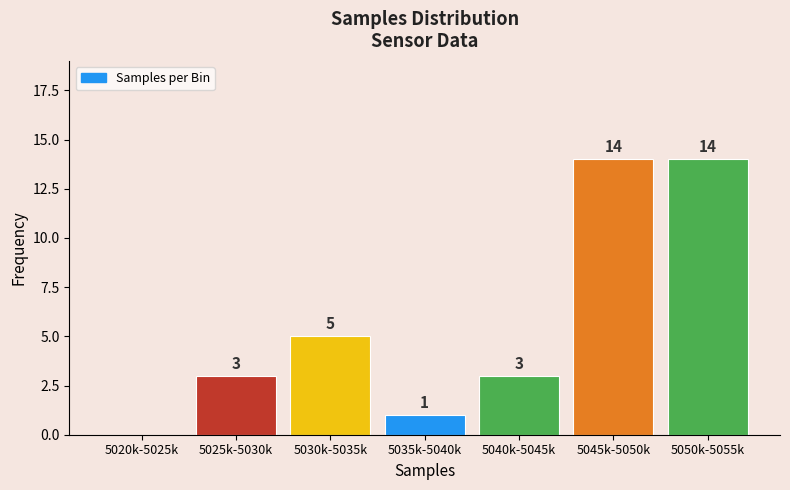

Reading left to right, transcribe all the data shown in this chart.

5020k-5025k=0	5025k-5030k=3	5030k-5035k=5	5035k-5040k=1	5040k-5045k=3	5045k-5050k=14	5050k-5055k=14